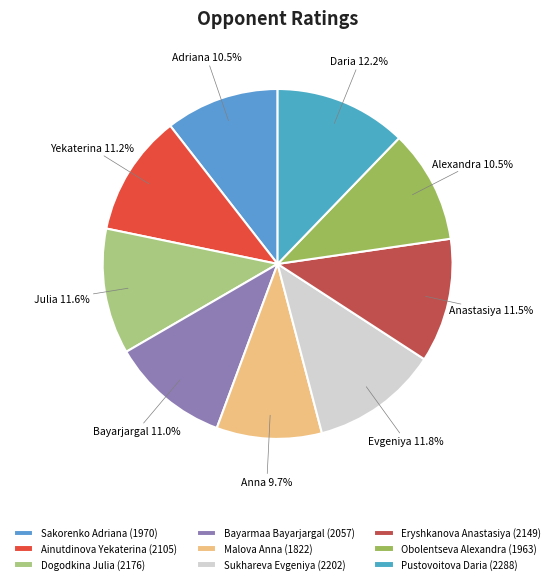

How many slices are in this pie chart?

9